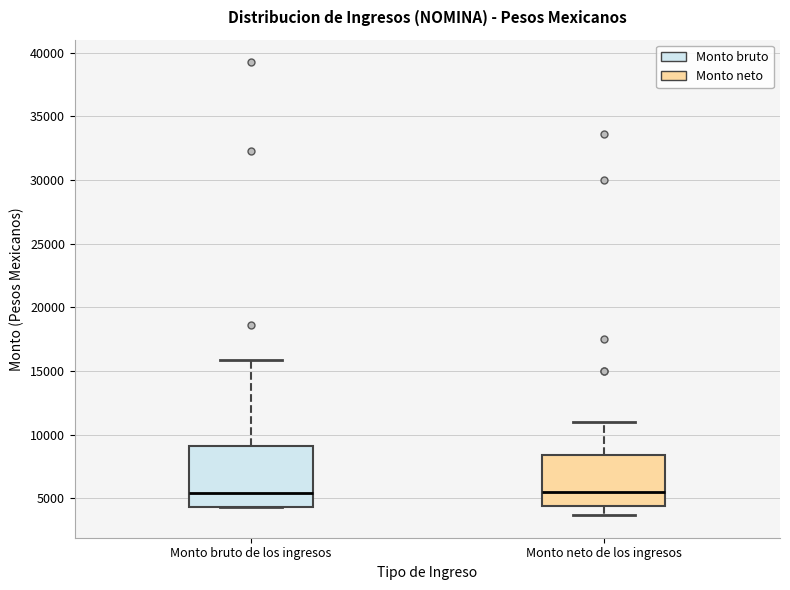

Reading left to right, transcribe this box plot: for each box, give where its median line is, the range the box spans, and where its two whiskers end, as read against the y-axis. The values are not printed on the chart, so give them approximately, as read against the axis.

Monto bruto de los ingresos: median 5500, box 4500 to 9000, whiskers 4500 to 16000
Monto neto de los ingresos: median 5500, box 4500 to 8500, whiskers 3500 to 11000